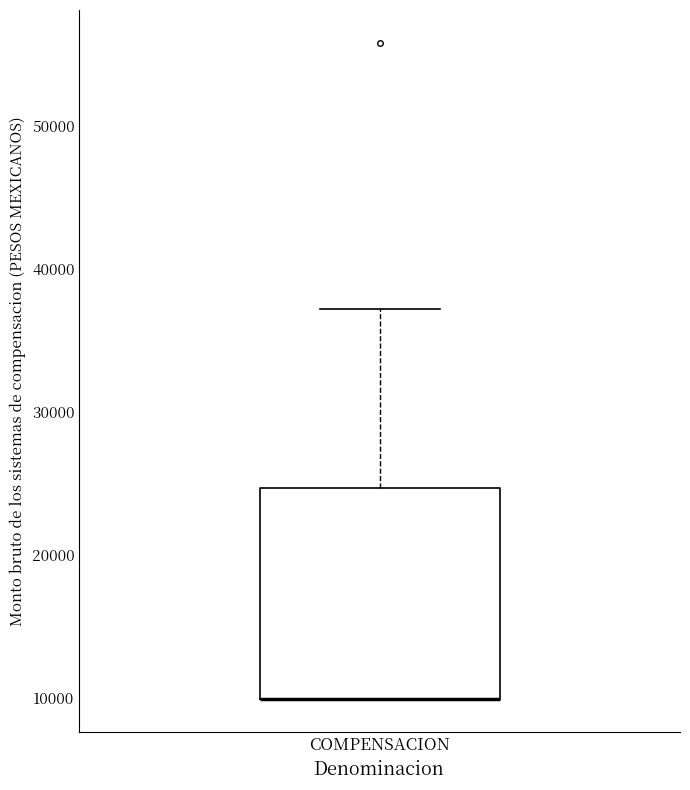

Transcribe this box plot: give where the median line is, the range the box spans, and where the two whiskers end, as read against the y-axis. The values are not printed on the chart, so give them approximately, as read against the axis.

median 10000 (drawn on the box's lower edge), box 10000 to 25000, whiskers 10000 to 37000